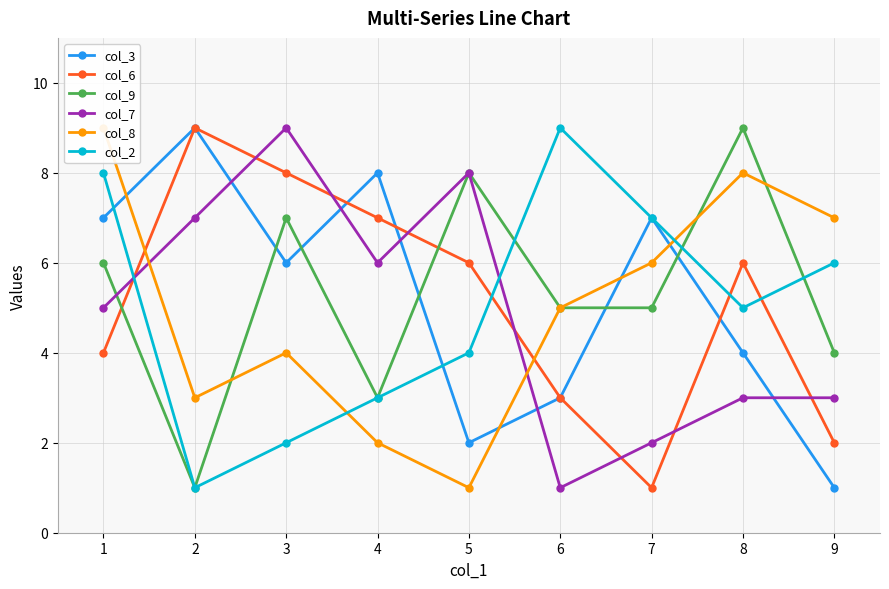

Is it true that col_2 equals 15 at 6?

False